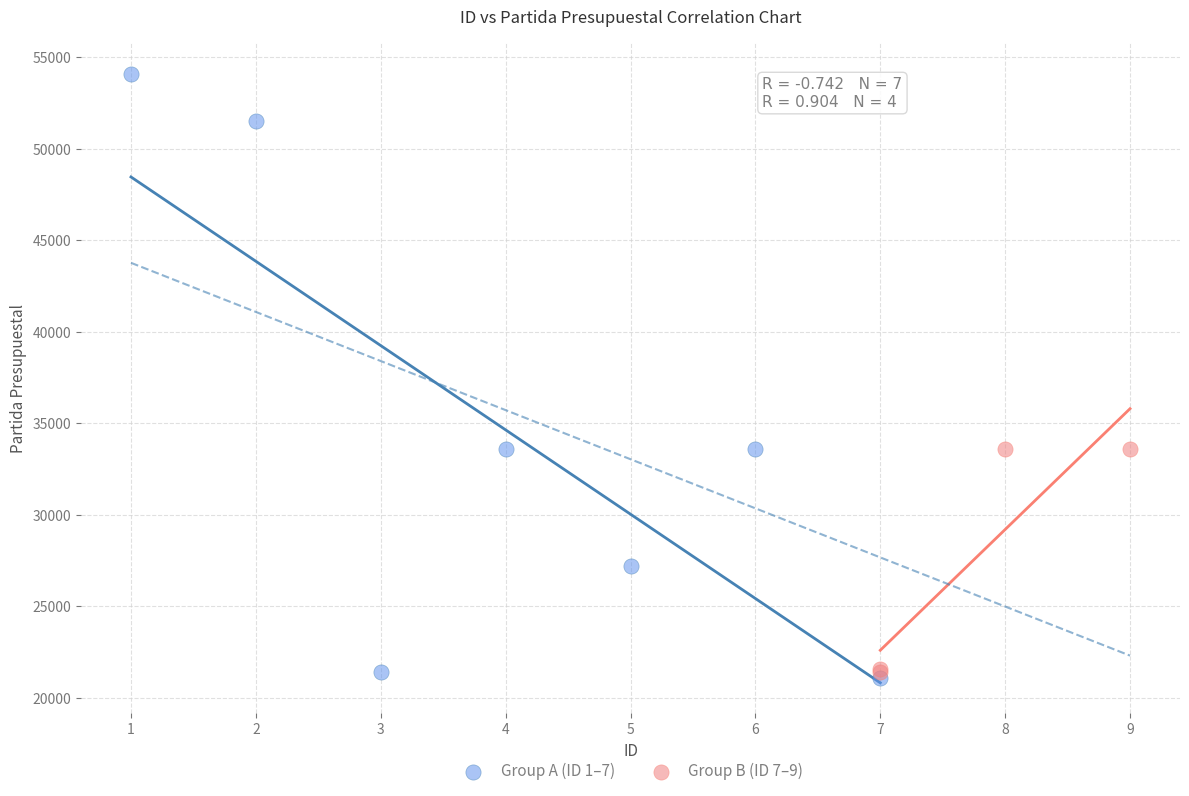

Which series reaches the maximum Y coordinate?

Group A (ID 1–7)